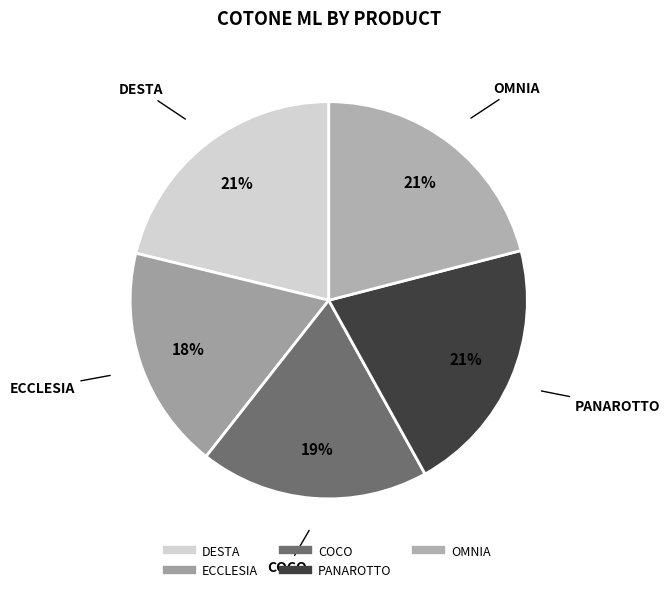

Do DESTA and ECCLESIA together represent more than half of the pie?

No